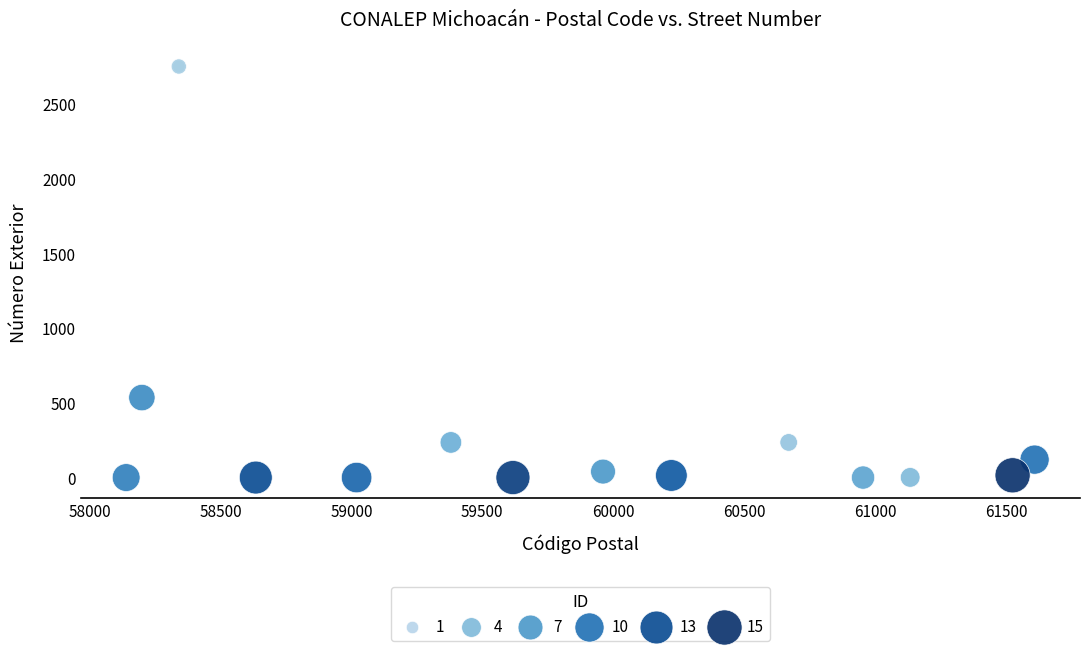

What Y value in the scatter plot is closest to 1375?

535